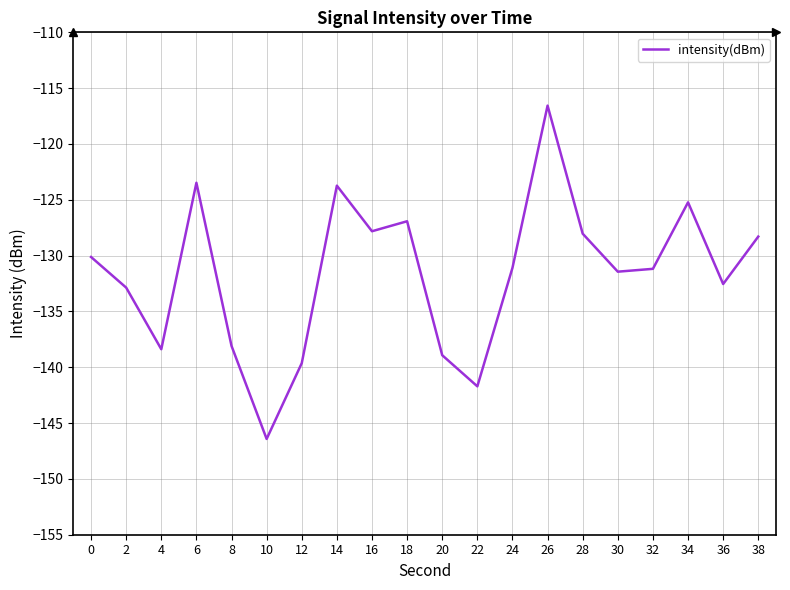

The value at 24 is -79.3. True or false?

False